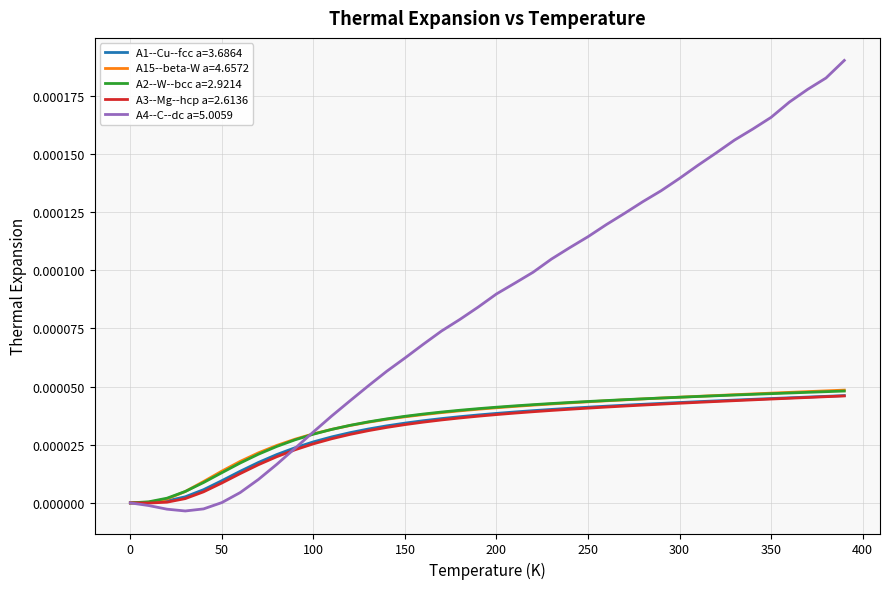

What are all the series names shown in the legend?

A1--Cu--fcc a=3.6864, A15--beta-W a=4.6572, A2--W--bcc a=2.9214, A3--Mg--hcp a=2.6136, A4--C--dc a=5.0059